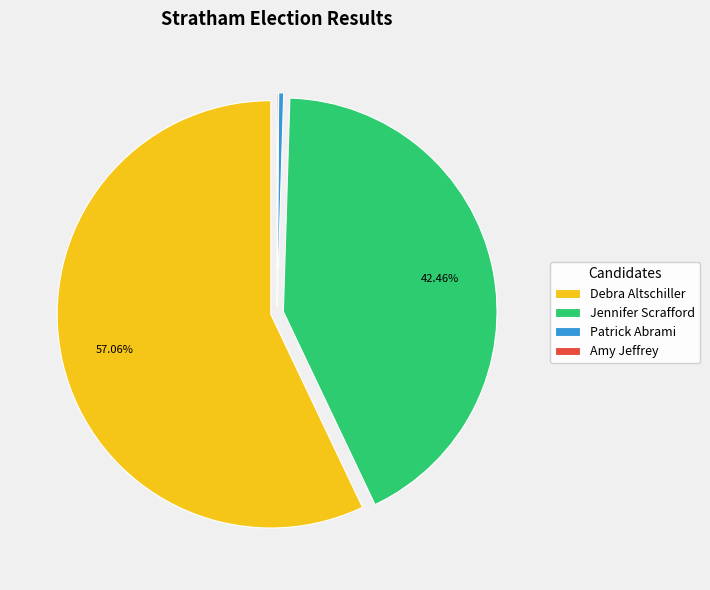

Which slice is the largest?

Debra Altschiller